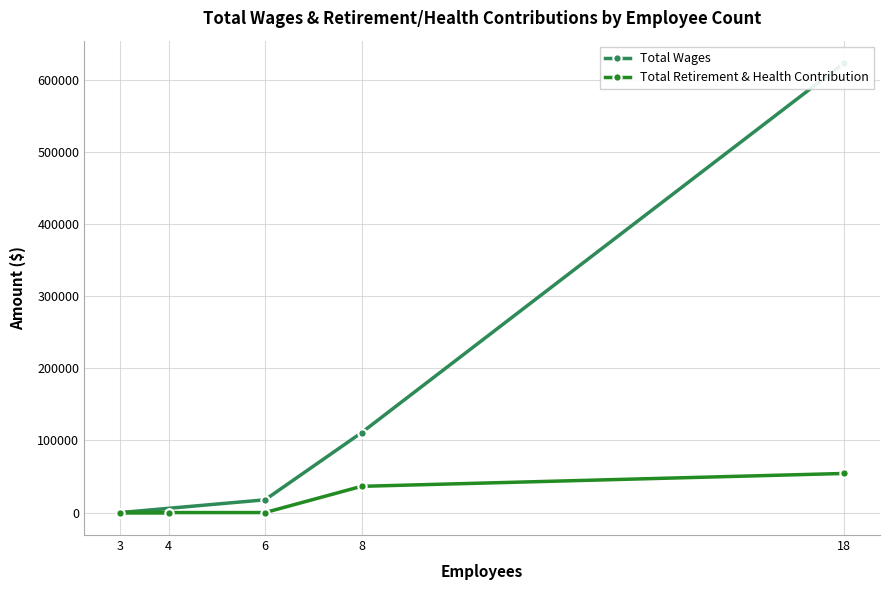

What is the sum of the Total Retirement & Health Contribution values at 6 and 8?

36370